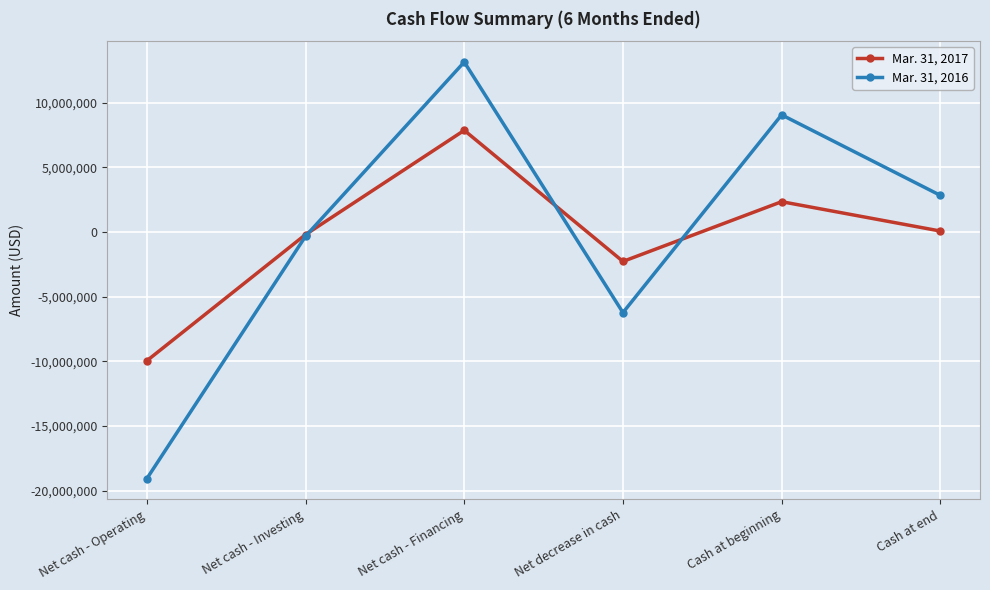

What is the difference between the maximum and second lowest values in the Mar. 31, 2017 series?

10144005